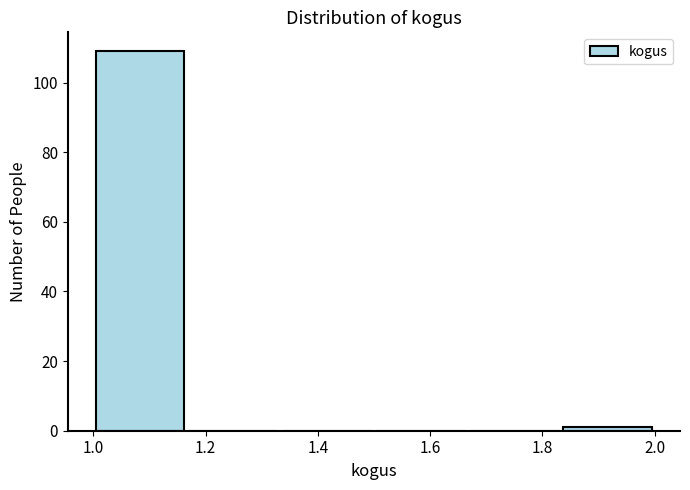

Reading left to right, list every bar in this chart as the range it spans on the x-axis followed by its height. Neither the bar edges nor the heights are printed on the chart, so give them approximately, as read against the axes.

1.00 to 1.16: 110
1.16 to 1.34: 0
1.34 to 1.50: 0
1.50 to 1.66: 0
1.66 to 1.84: 0
1.84 to 2.00: under 2